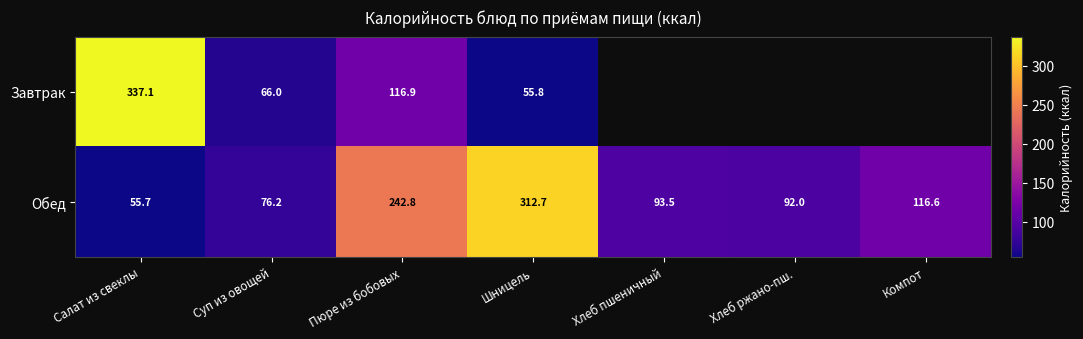

How many data points in Обед are less than 93?

3